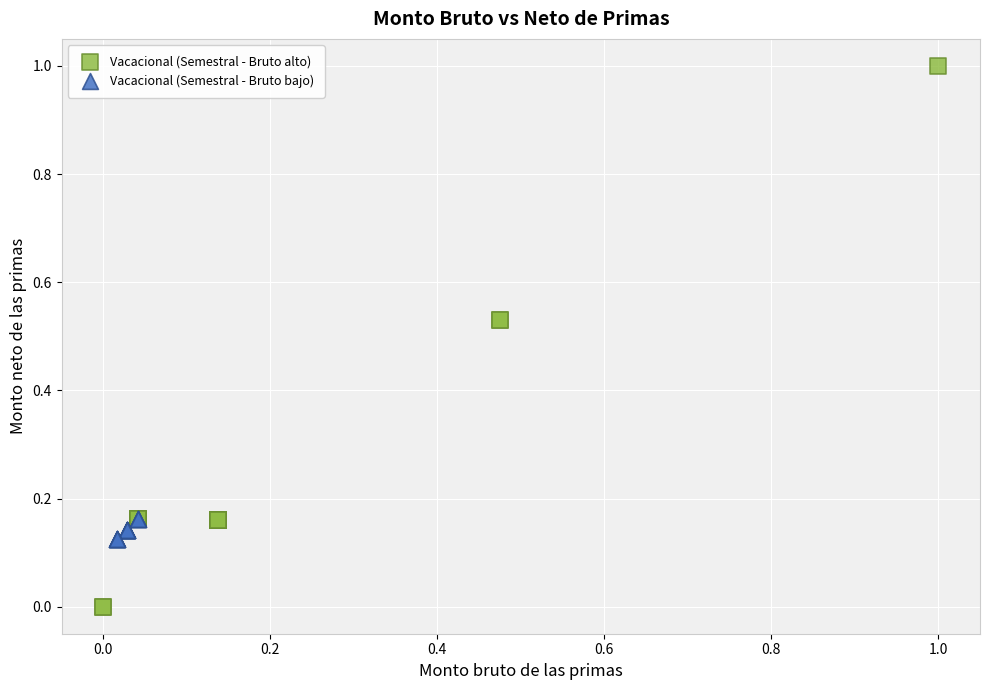

Which series reaches the minimum Y coordinate?

Vacacional (Semestral - Bruto alto)